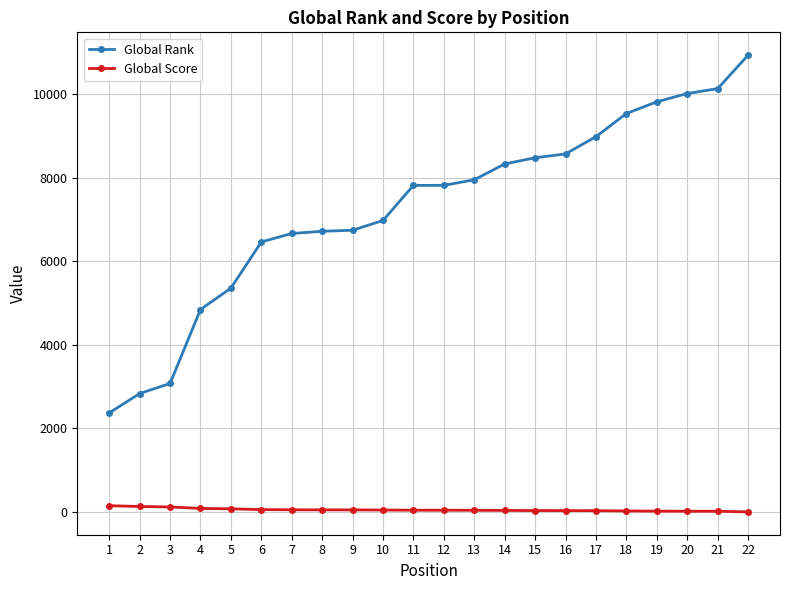

The value of Global Rank at 8 is 6716. True or false?

True